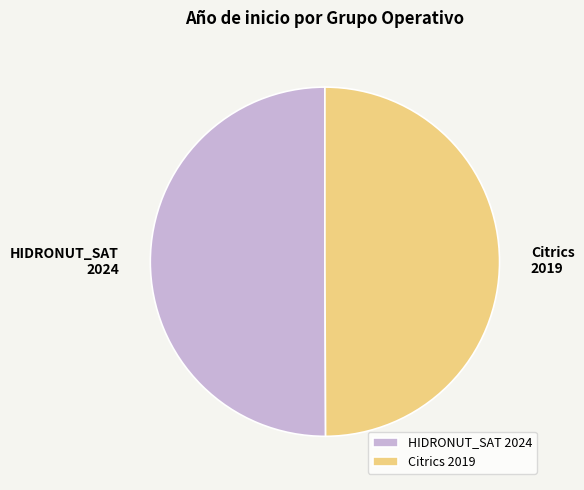

Combined, do HIDRONUT_SAT 2024 and Citrics 2019 account for over 50%?

Yes